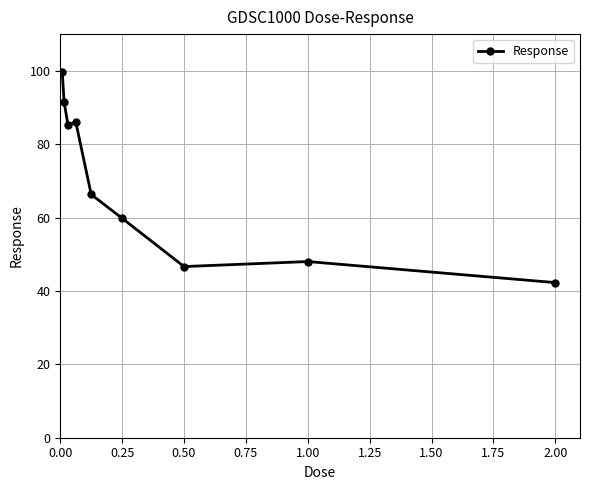

What is the difference between the maximum and second lowest values?

53.1